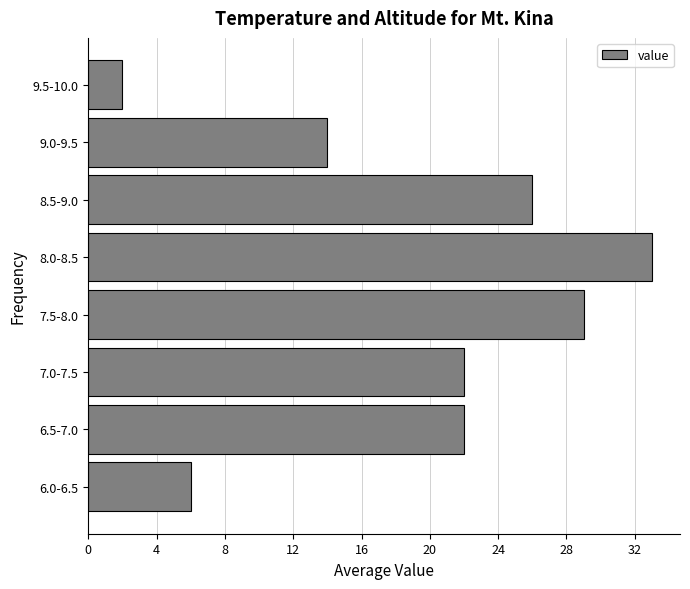

Reading bottom to top, extract all data points from this chart.

6	22	22	29	33	26	14	2